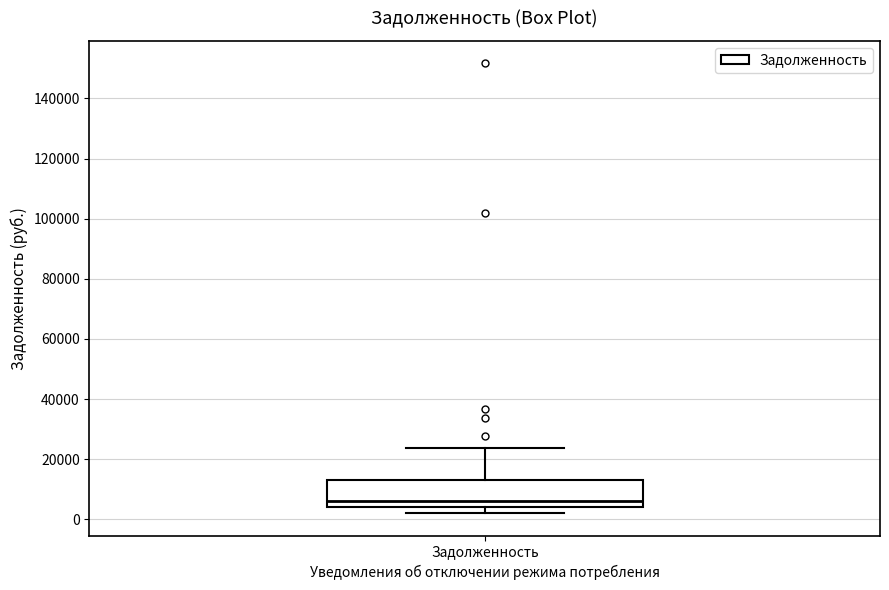

Transcribe this box plot: give where the median line is, the range the box spans, and where the two whiskers end, as read against the y-axis. The values are not printed on the chart, so give them approximately, as read against the axis.

median 6000, box 4000 to 14000, whiskers 2000 to 24000